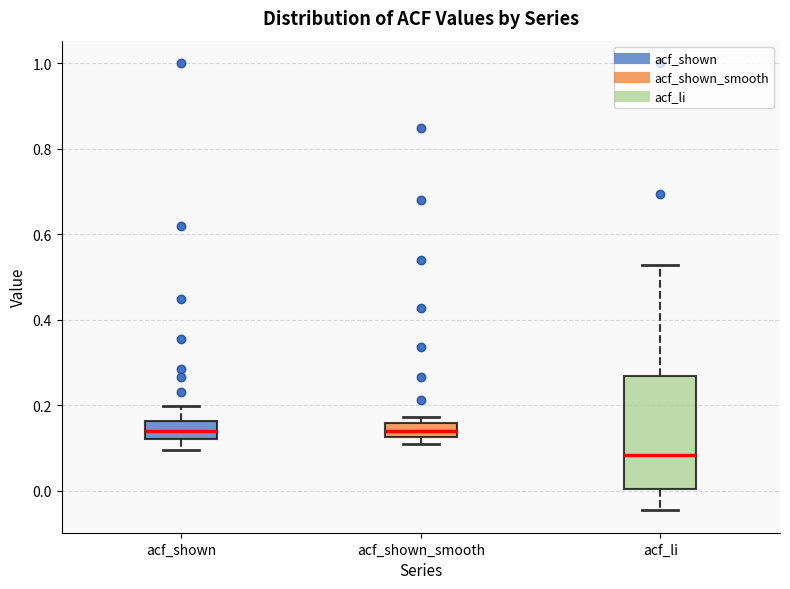

Reading left to right, transcribe this box plot: for each box, give where its median line is, the range the box spans, and where its two whiskers end, as read against the y-axis. The values are not printed on the chart, so give them approximately, as read against the axis.

acf_shown: median 0.14, box 0.12 to 0.16, whiskers 0.10 to 0.20
acf_shown_smooth: median 0.14, box 0.12 to 0.16, whiskers 0.10 to 0.18
acf_li: median 0.08, box 0.00 to 0.26, whiskers -0.04 to 0.52